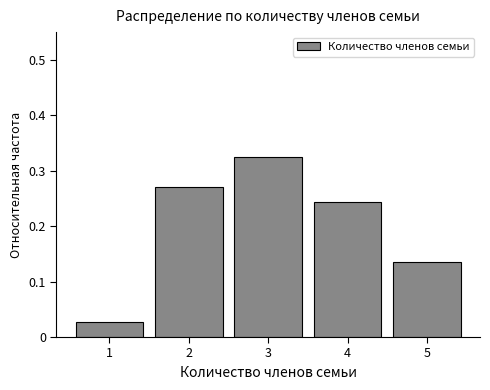

Between 5 and 4, which is larger?

4